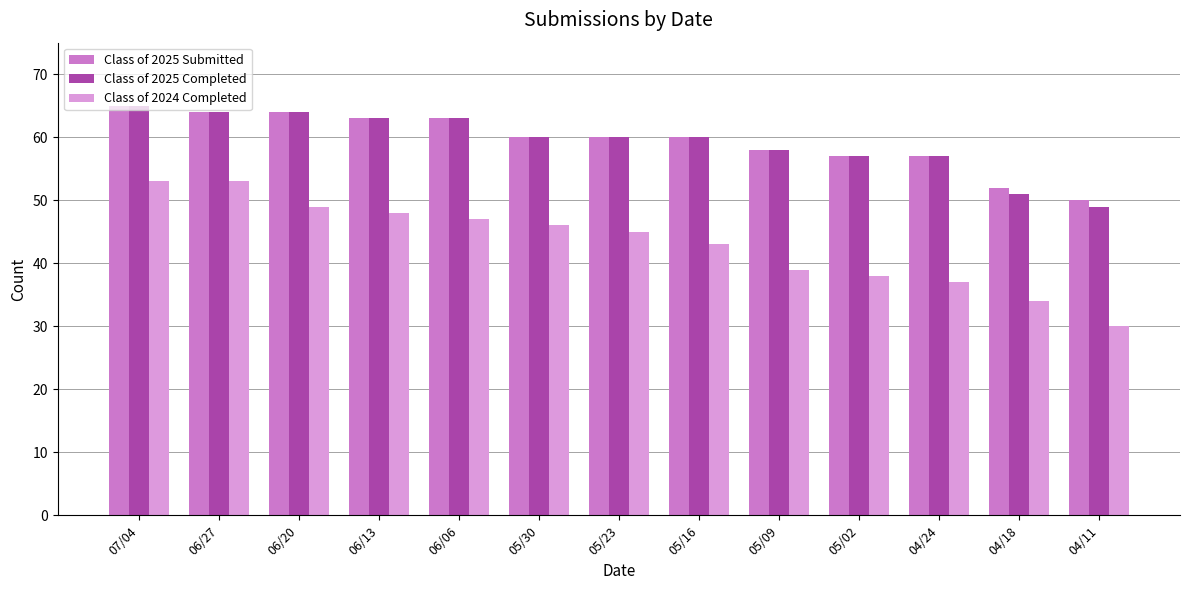

Reading left to right, transcribe all the data shown in this chart.

Class of 2025 Submitted: 65	64	64	63	63	60	60	60	58	57	57	52	50
Class of 2025 Completed: 65	64	64	63	63	60	60	60	58	57	57	51	49
Class of 2024 Completed: 53	53	49	48	47	46	45	43	39	38	37	34	30